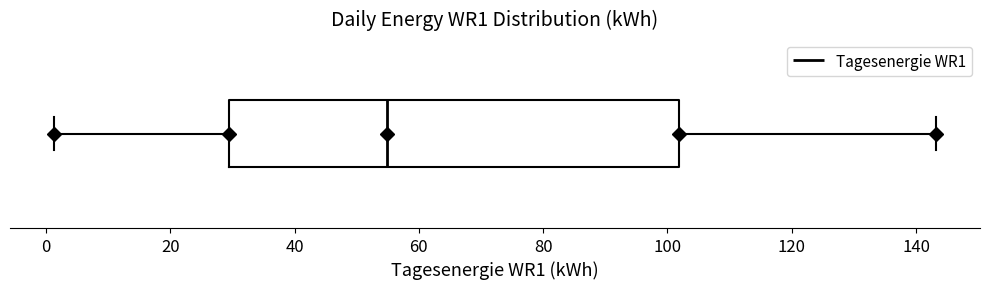

Transcribe this box plot: give where the median line is, the range the box spans, and where the two whiskers end, as read against the x-axis. The values are not printed on the chart, so give them approximately, as read against the axis.

median 54, box 30 to 102, whiskers 2 to 144